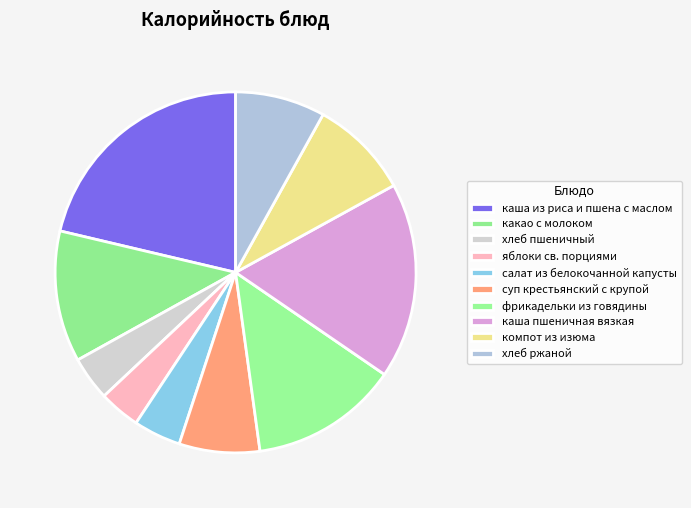

Does any single category account for the majority?

No